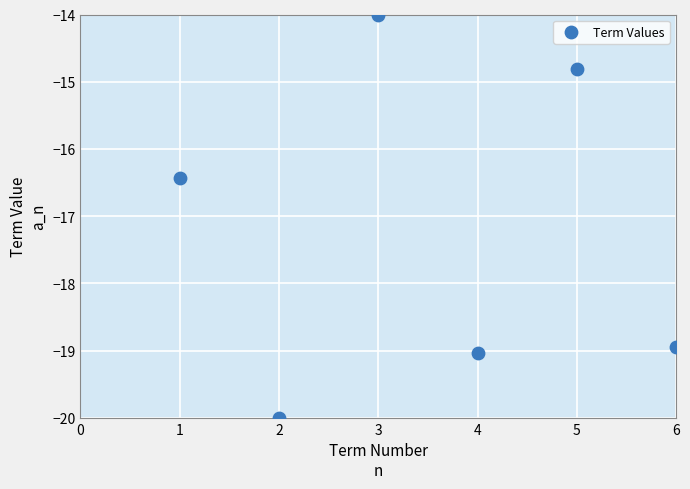

What Y value in the scatter plot is closest to -17?

-16.4